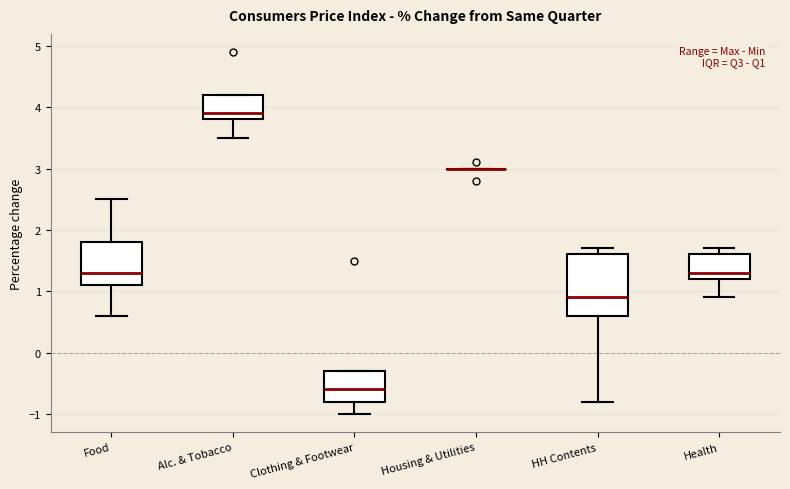

Reading left to right, read every box against the y-axis: the position of its median line, the range the box covers, and the ends of its whiskers. The values are not printed on the chart, so give them approximately, as read against the axis.

Food: median 1.3, box 1.1 to 1.8, whiskers 0.6 to 2.5
Alc. & Tobacco: median 3.9, box 3.8 to 4.2, whiskers 3.5 to 4.2
Clothing & Footwear: median -0.6, box -0.8 to -0.3, whiskers -1.0 to -0.3
Housing & Utilities: box collapsed to a line at 3.0, whiskers 3.0 to 3.0
HH Contents: median 0.9, box 0.6 to 1.6, whiskers -0.8 to 1.7
Health: median 1.3, box 1.2 to 1.6, whiskers 0.9 to 1.7